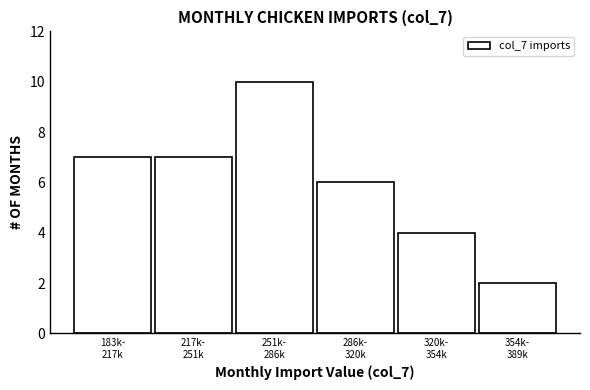

Reading left to right, extract all data points from this chart.

7	7	10	6	4	2